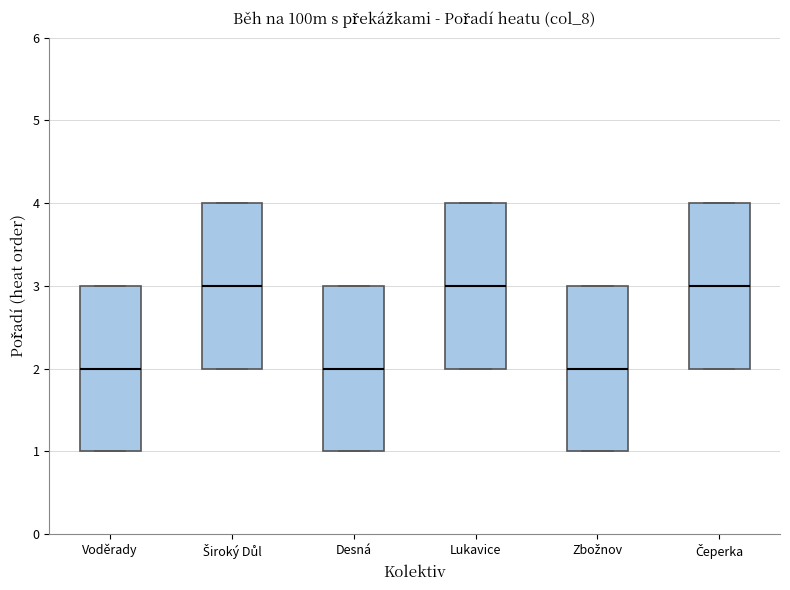

Reading left to right, read every box against the y-axis: the position of its median line, the range the box covers, and the ends of its whiskers. The values are not printed on the chart, so give them approximately, as read against the axis.

Voděrady: median 2, box 1 to 3, whiskers 1 to 3
Široký Důl: median 3, box 2 to 4, whiskers 2 to 4
Desná: median 2, box 1 to 3, whiskers 1 to 3
Lukavice: median 3, box 2 to 4, whiskers 2 to 4
Zbožnov: median 2, box 1 to 3, whiskers 1 to 3
Čeperka: median 3, box 2 to 4, whiskers 2 to 4